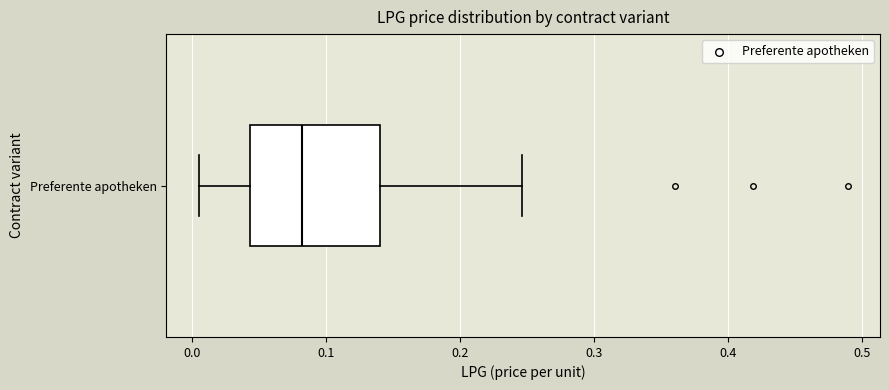

Read this box plot against the x-axis: the position of the median line, the range covered by the box, and the ends of both whiskers. The values are not printed on the chart, so give them approximately, as read against the axis.

median 0.08, box 0.04 to 0.14, whiskers 0.00 to 0.25